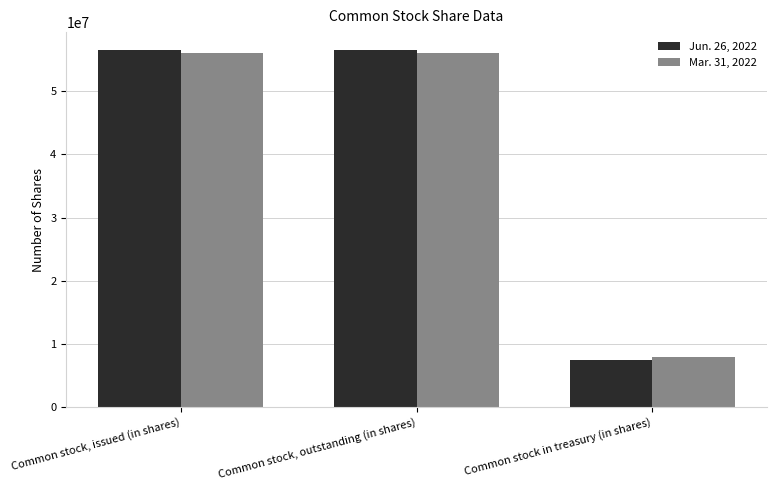

Between Common stock, outstanding (in shares) and Common stock in treasury (in shares), which series saw the biggest shift?

Jun. 26, 2022